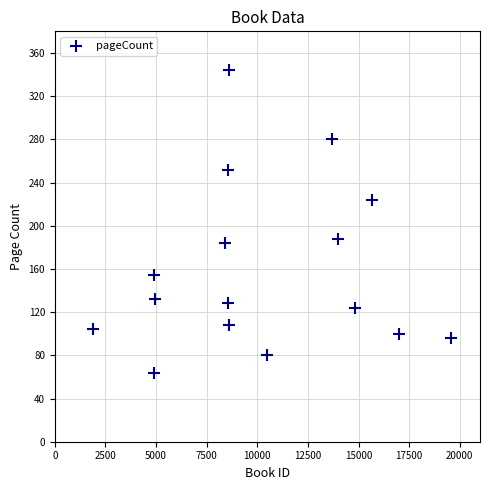

What is the range of Y values (max minus min)?

280